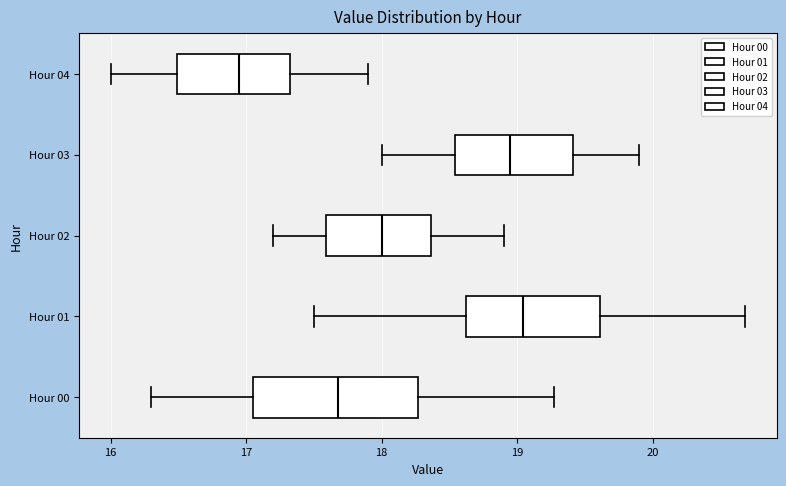

Reading bottom to top, read every box against the x-axis: the position of its median line, the range the box covers, and the ends of its whiskers. The values are not printed on the chart, so give them approximately, as read against the axis.

Hour 00: median 17.7, box 17.1 to 18.3, whiskers 16.3 to 19.3
Hour 01: median 19.0, box 18.6 to 19.6, whiskers 17.5 to 20.7
Hour 02: median 18.0, box 17.6 to 18.4, whiskers 17.2 to 18.9
Hour 03: median 19.0, box 18.5 to 19.4, whiskers 18.0 to 19.9
Hour 04: median 17.0, box 16.5 to 17.3, whiskers 16.0 to 17.9